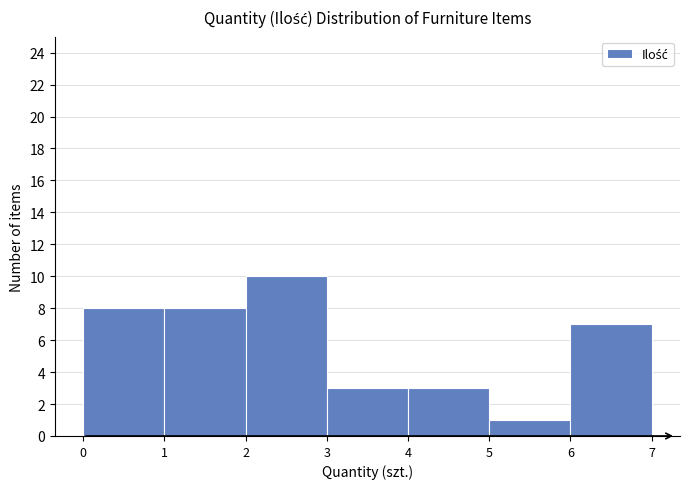

How tall is the bar that spans 4 to 5 on the x-axis? The values are not printed on the chart, so give them approximately, as read against the axis.

3